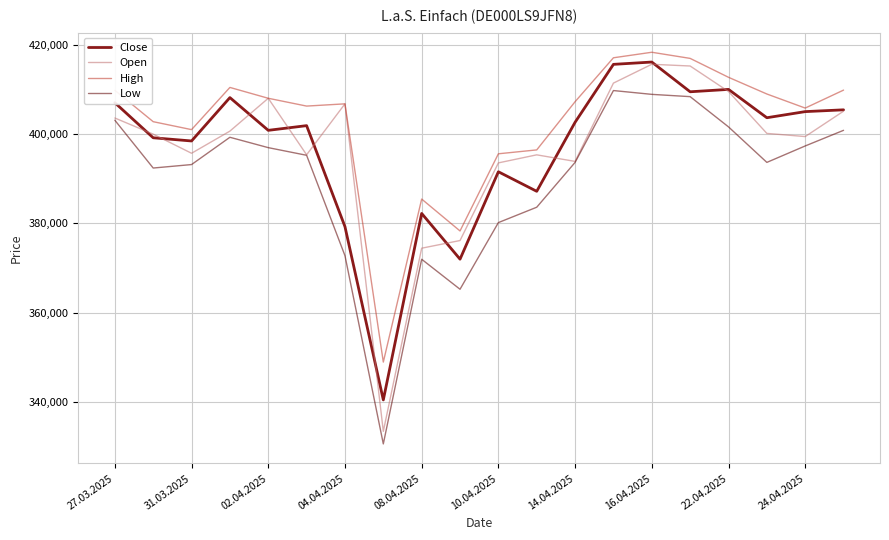

Which series has the largest total across all categories?

High